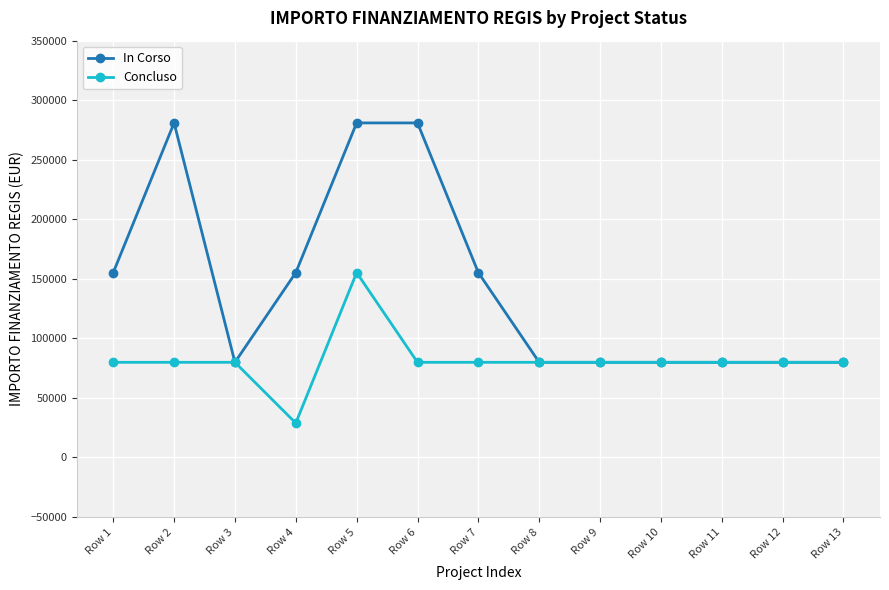

List the series in order of their overall mean, lowest first.

Concluso, In Corso